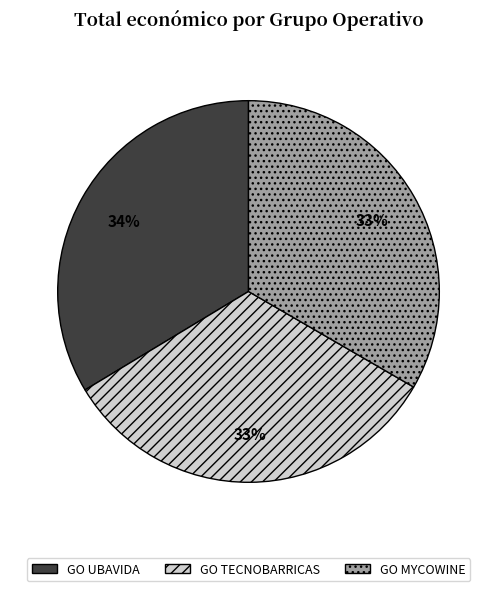

The GO TECNOBARRICAS slice represents 33% of the pie. True or false?

True